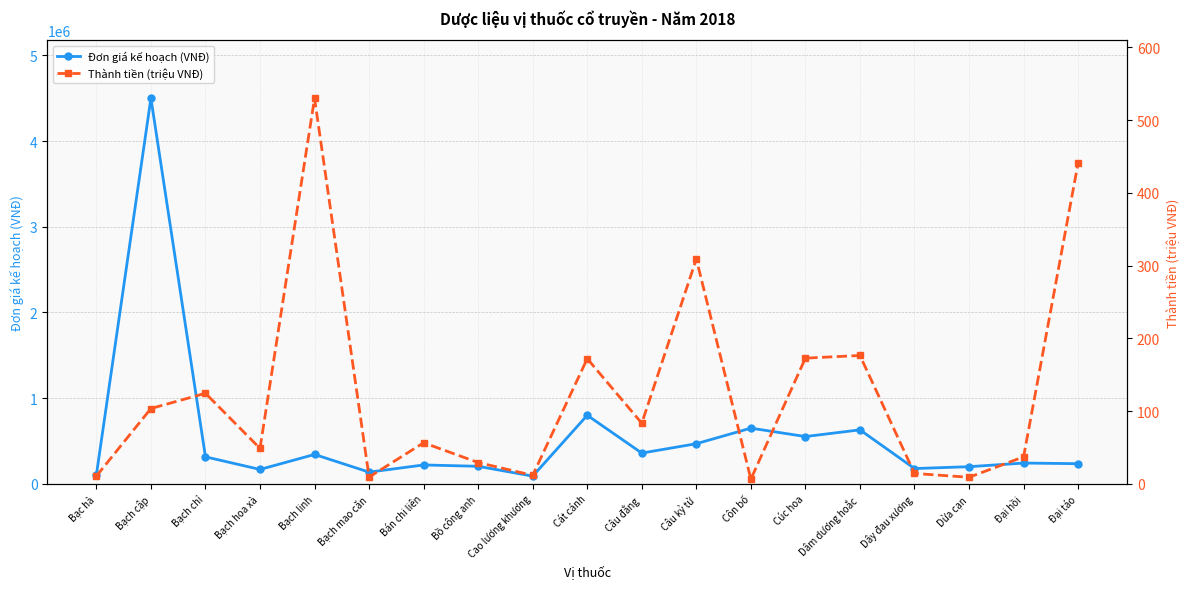

In Đơn giá kế hoạch (VNĐ), how many points are higher than both neighbors (excluding endpoints)?

7